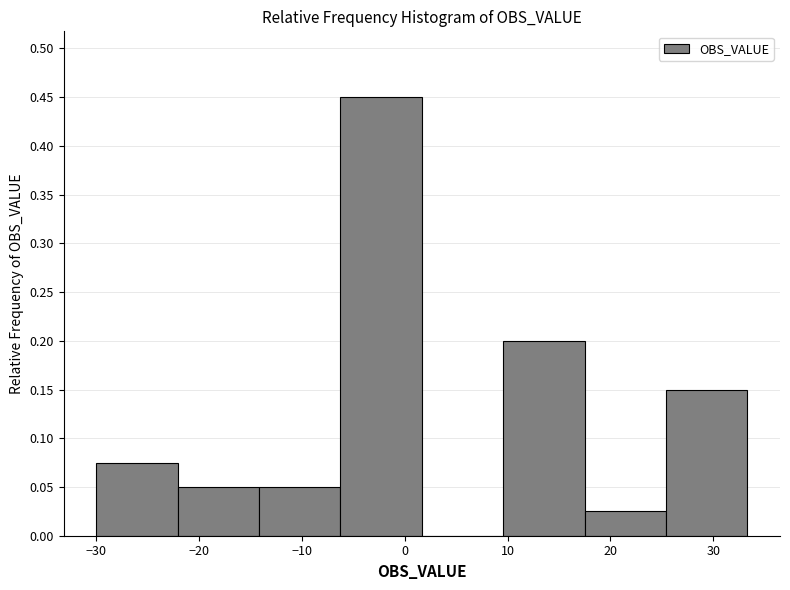

Reading left to right, transcribe this chart: for each bar, give the range it covers on the x-axis and its height. Neither the bar edges nor the heights are printed on the chart, so give them approximately, as read against the axes.

-30 to -22: 0.075
-22 to -14: 0.050
-14 to -6: 0.050
-6 to 2: 0.450
2 to 10: 0
10 to 17: 0.200
17 to 25: 0.025
25 to 33: 0.150